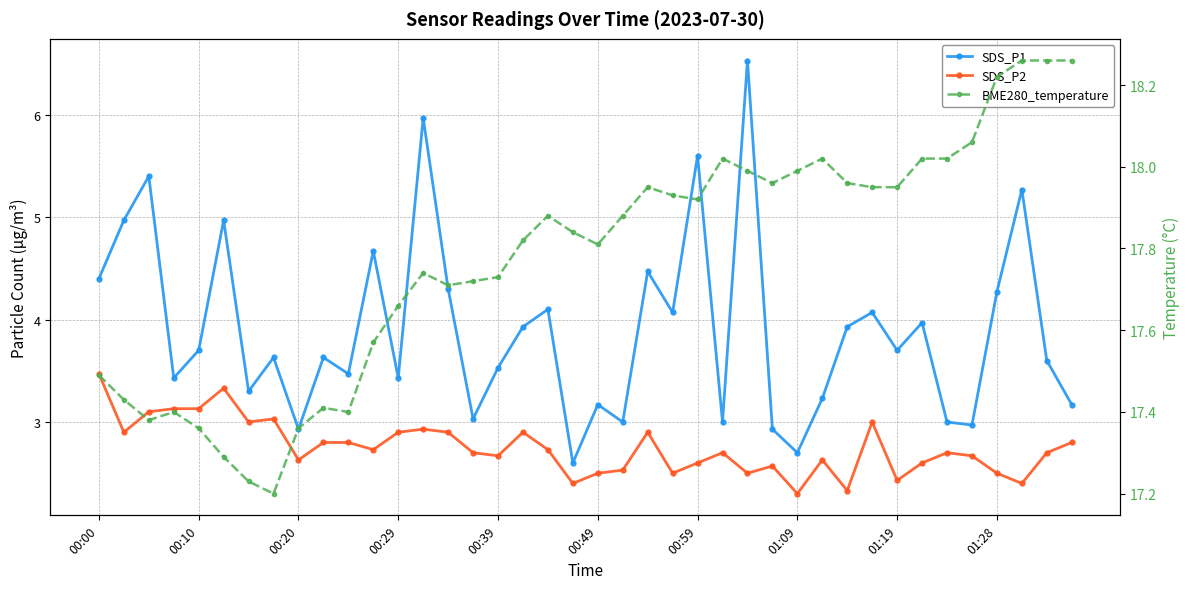

Which series has the largest total across all categories?

BME280_temperature